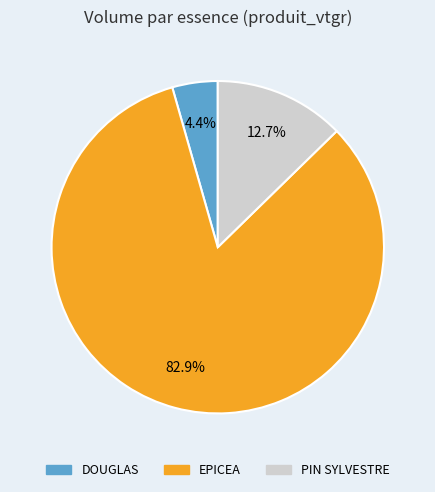

Does any single category account for the majority?

Yes